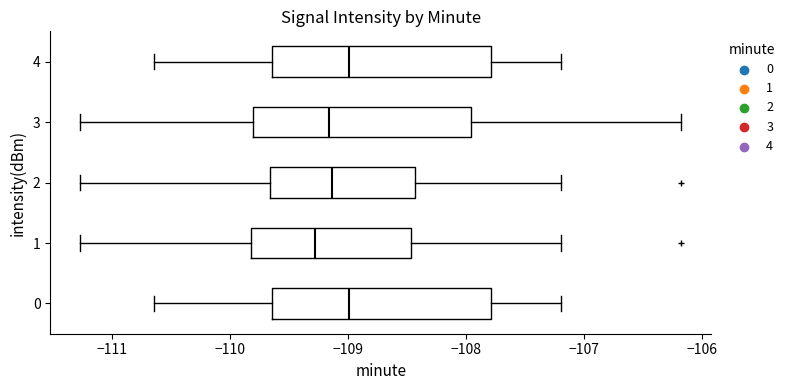

Reading bottom to top, transcribe this box plot: for each box, give where its median line is, the range the box spans, and where its two whiskers end, as read against the x-axis. The values are not printed on the chart, so give them approximately, as read against the axis.

0: median -109.0, box -109.6 to -107.8, whiskers -110.6 to -107.2
1: median -109.3, box -109.8 to -108.5, whiskers -111.3 to -107.2
2: median -109.1, box -109.7 to -108.4, whiskers -111.3 to -107.2
3: median -109.2, box -109.8 to -108.0, whiskers -111.3 to -106.2
4: median -109.0, box -109.6 to -107.8, whiskers -110.6 to -107.2